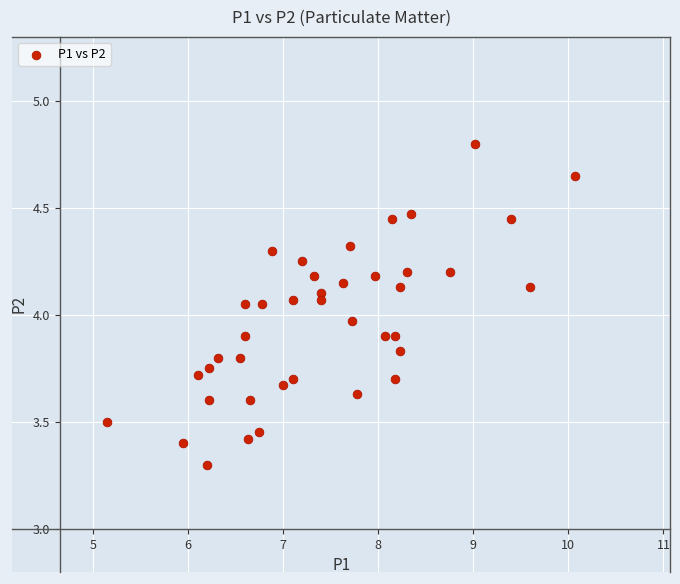

What is the range of Y values (max minus min)?

1.5